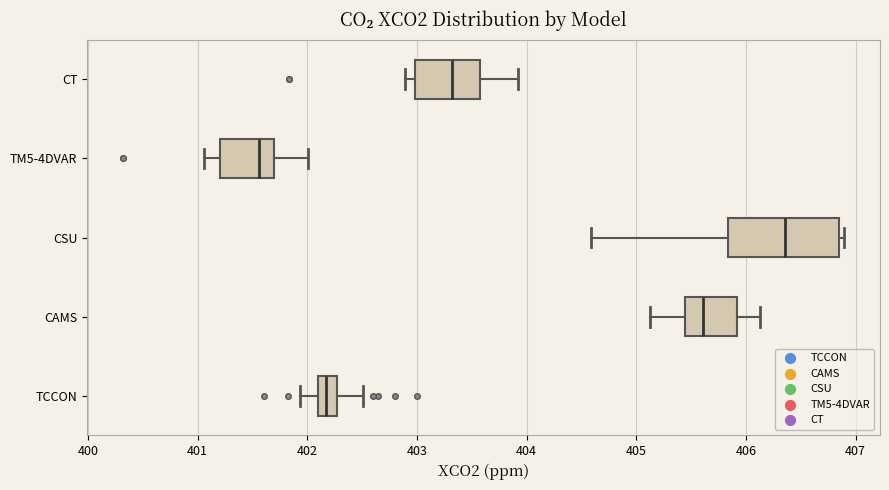

Reading bottom to top, transcribe this box plot: for each box, give where its median line is, the range the box spans, and where its two whiskers end, as read against the x-axis. The values are not printed on the chart, so give them approximately, as read against the axis.

TCCON: median 402.2, box 402.1 to 402.3, whiskers 401.9 to 402.5
CAMS: median 405.6, box 405.4 to 405.9, whiskers 405.1 to 406.1
CSU: median 406.4, box 405.8 to 406.8, whiskers 404.6 to 406.9
TM5-4DVAR: median 401.6, box 401.2 to 401.7, whiskers 401.1 to 402.0
CT: median 403.3, box 403.0 to 403.6, whiskers 402.9 to 403.9